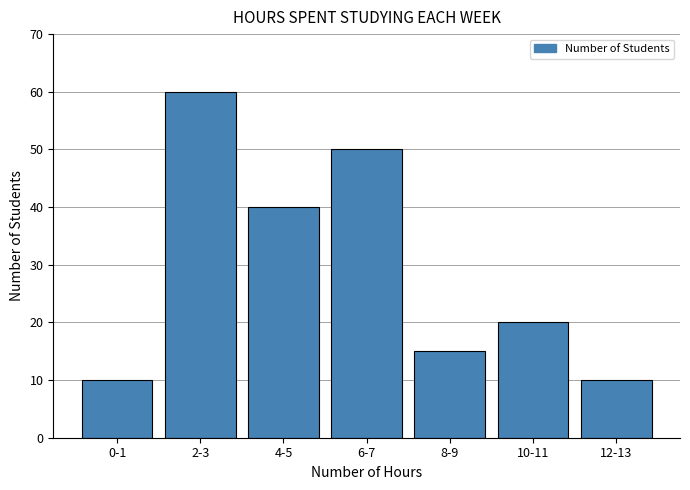

Reading left to right, what are all the values shown in this chart?

10	60	40	50	15	20	10